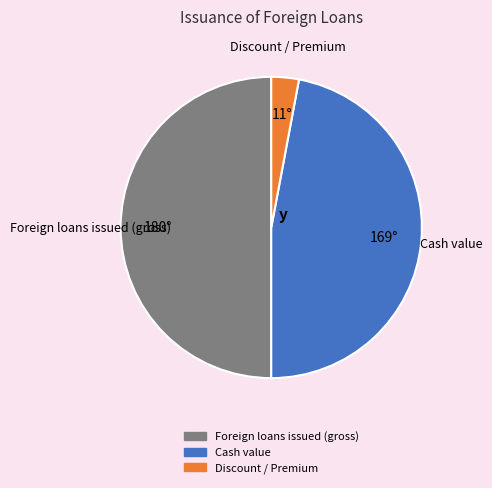

Rank the categories by value from highest to lowest.

Foreign loans issued (gross), Cash value, Discount / Premium